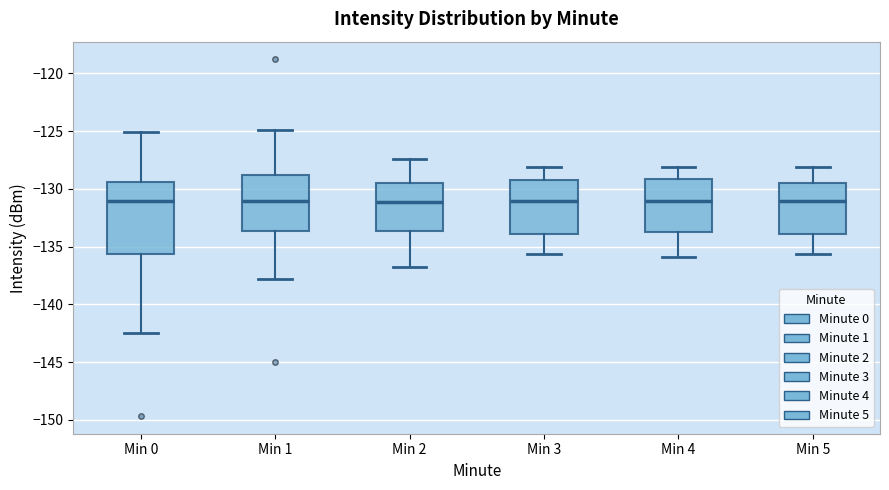

Which box is the tallest, from its lower edge to its upper edge?

Min 0